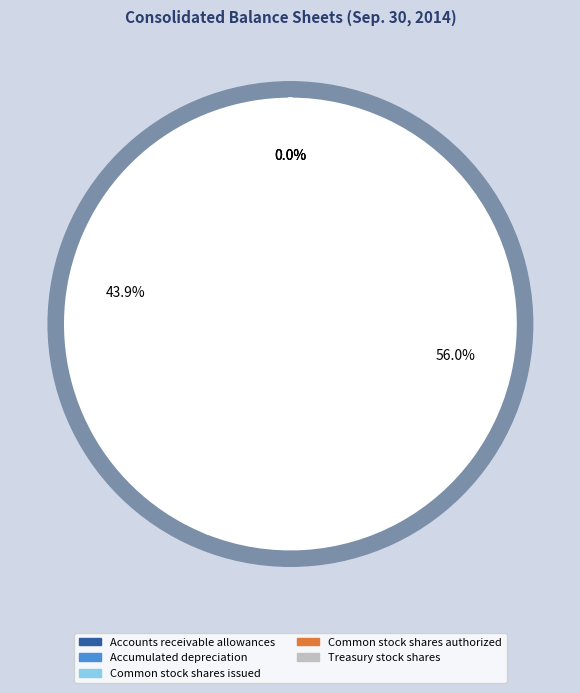

Which slice is the largest?

Common stock shares authorized